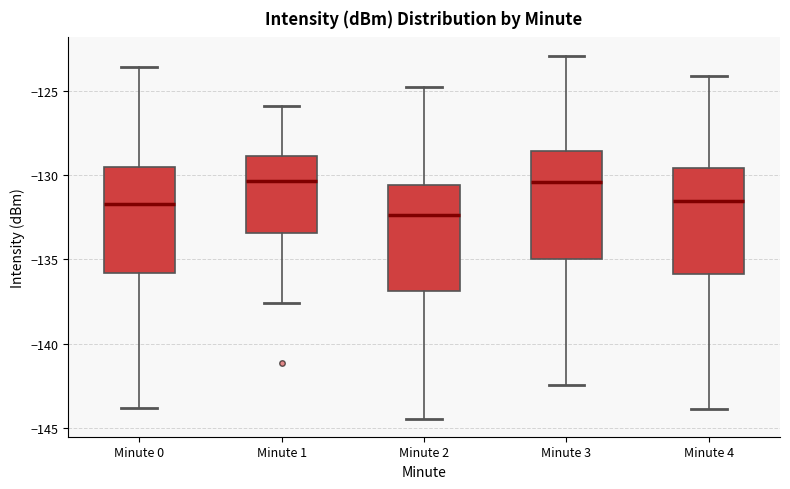

Reading left to right, read every box against the y-axis: the position of its median line, the range the box covers, and the ends of its whiskers. The values are not printed on the chart, so give them approximately, as read against the axis.

Minute 0: median -131.5, box -136.0 to -129.5, whiskers -144.0 to -123.5
Minute 1: median -130.5, box -133.5 to -129.0, whiskers -137.5 to -126.0
Minute 2: median -132.5, box -137.0 to -130.5, whiskers -144.5 to -125.0
Minute 3: median -130.5, box -135.0 to -128.5, whiskers -142.5 to -123.0
Minute 4: median -131.5, box -136.0 to -129.5, whiskers -144.0 to -124.0